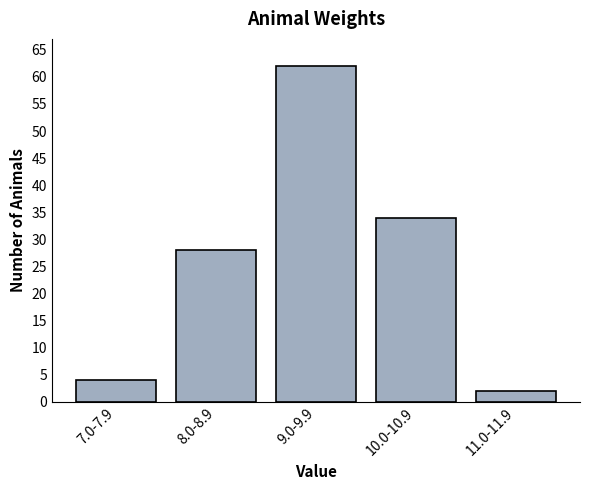

Reading left to right, what are all the values shown in this chart?

7.0-7.9=4	8.0-8.9=28	9.0-9.9=62	10.0-10.9=34	11.0-11.9=2